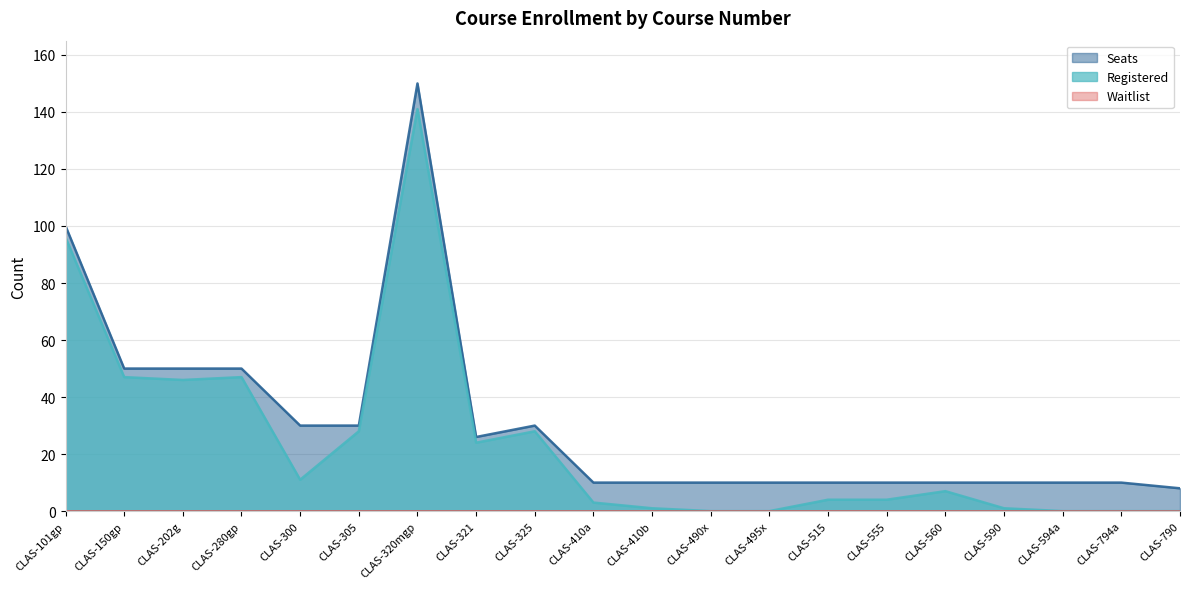

At which category is the sum across all series the highest?

CLAS-320mgp